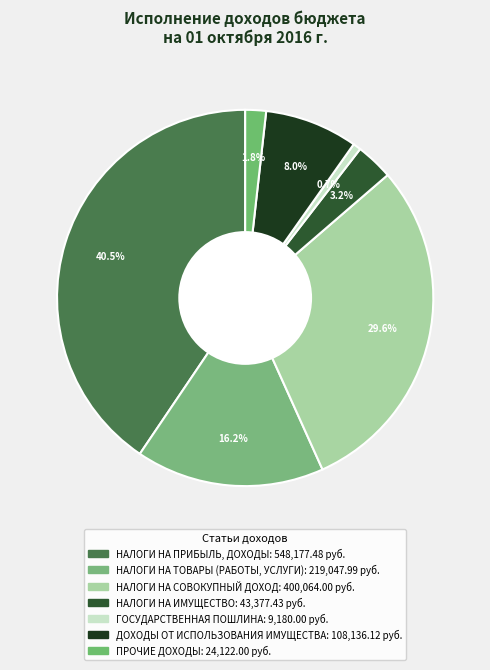

Count the number of slices in the pie.

7